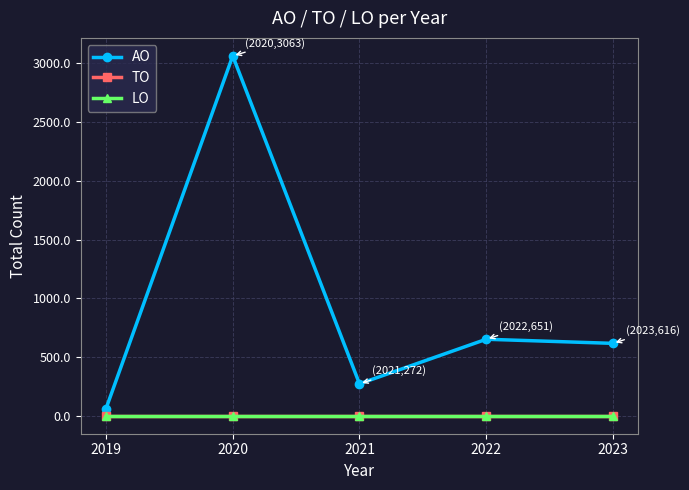

List the labels in order of LO value, largest first.

2019, 2020, 2021, 2022, 2023